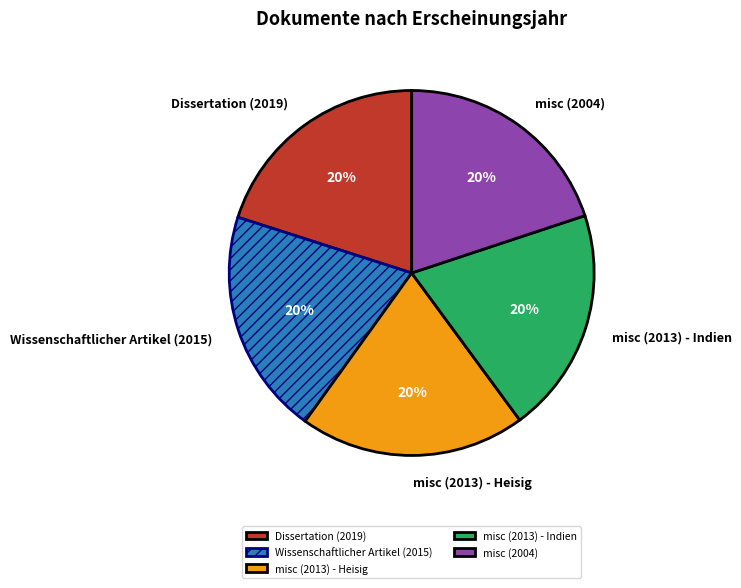

True or false: misc (2013) - Heisig accounts for 25% of the total.

False